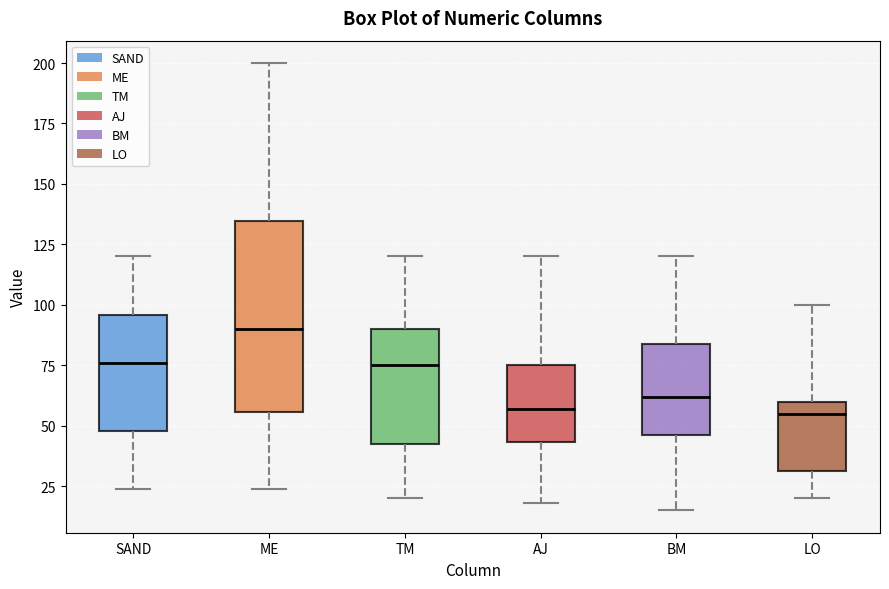

Where does the median line of the box for AJ sit on the y-axis? The values are not printed on the chart, so give them approximately, as read against the axis.

55